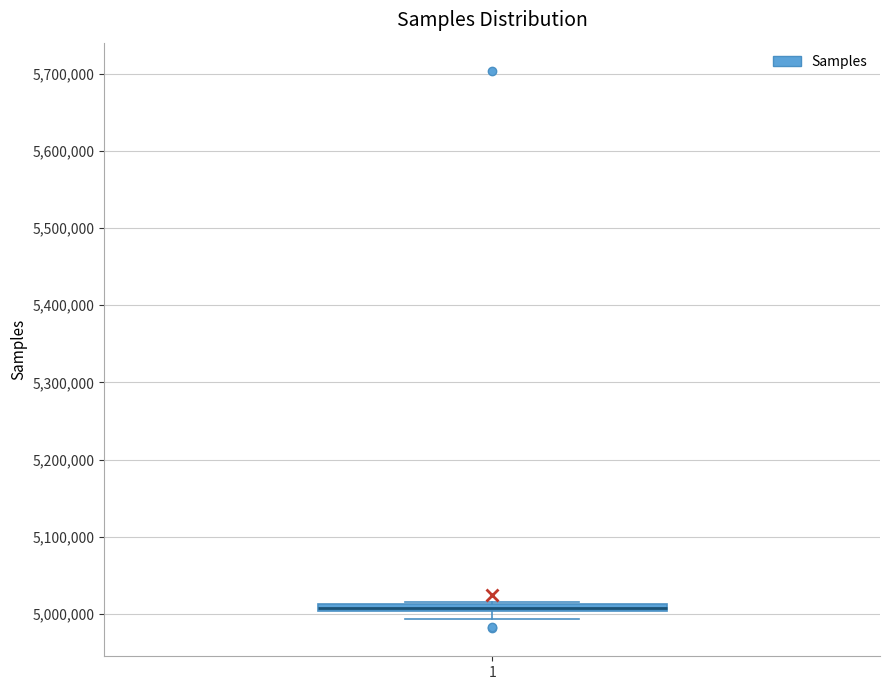

Where is the upper edge of the box at x = 1 on the y-axis? The values are not printed on the chart, so give them approximately, as read against the axis.

5010000